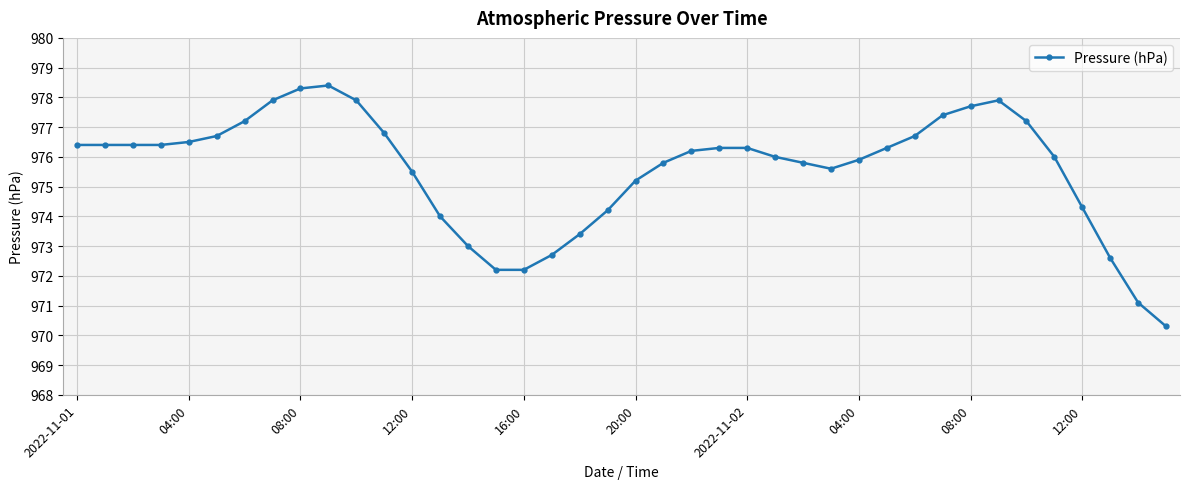

How many series are shown in this chart?

1